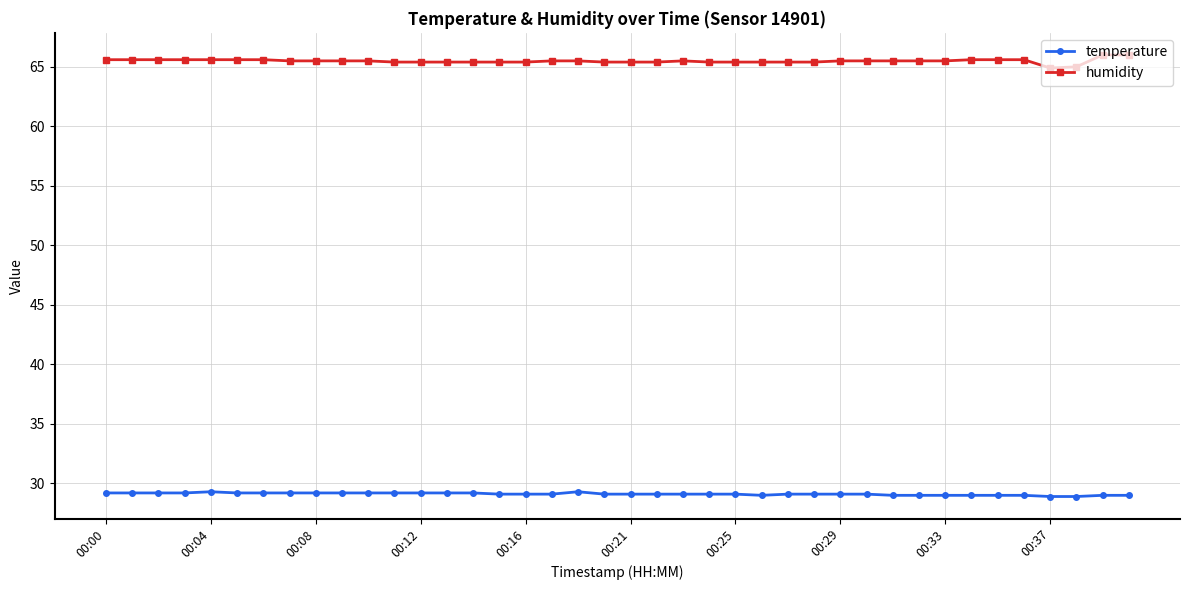

What is the maximum value shown in the chart?

66.0